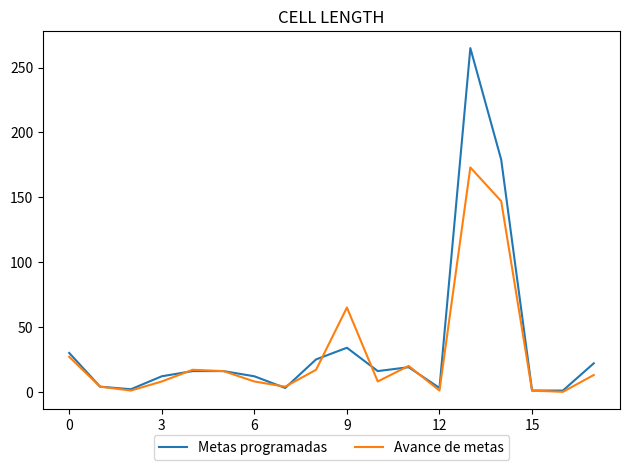

What is the highest value of the Metas programadas series?

265